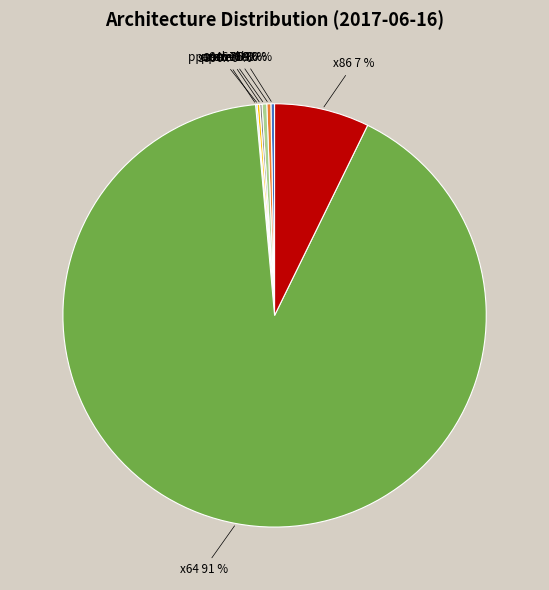

To the nearest percent, what is the average slice percentage?

12%